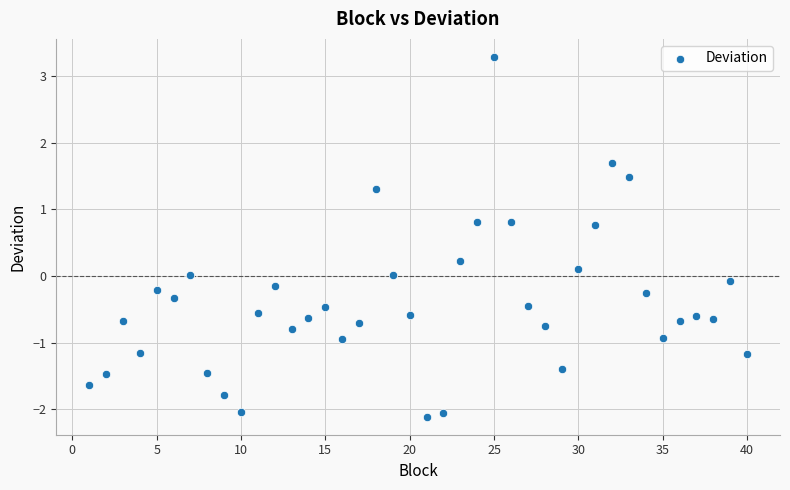

What is the range of X values (max minus min)?

39.0